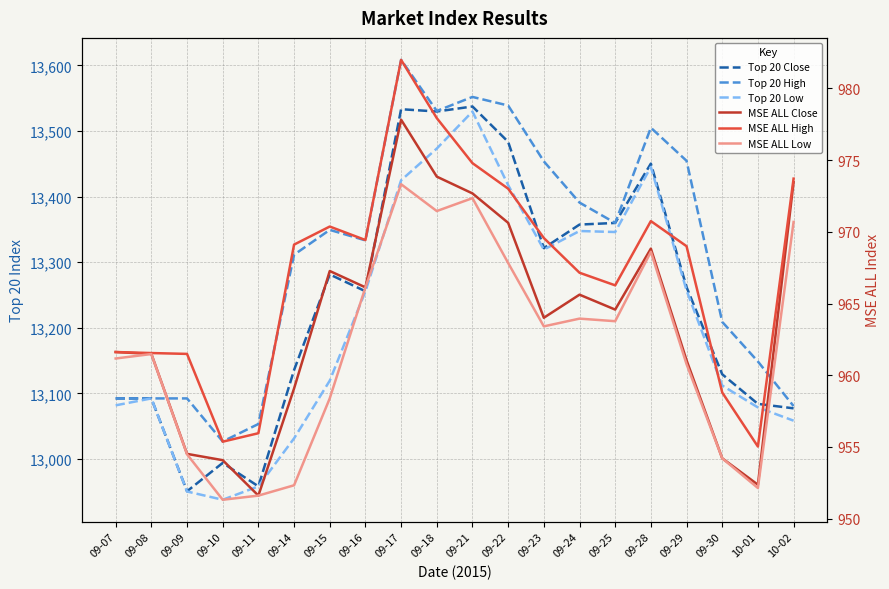

What is the minimum value shown in the chart?

951.3